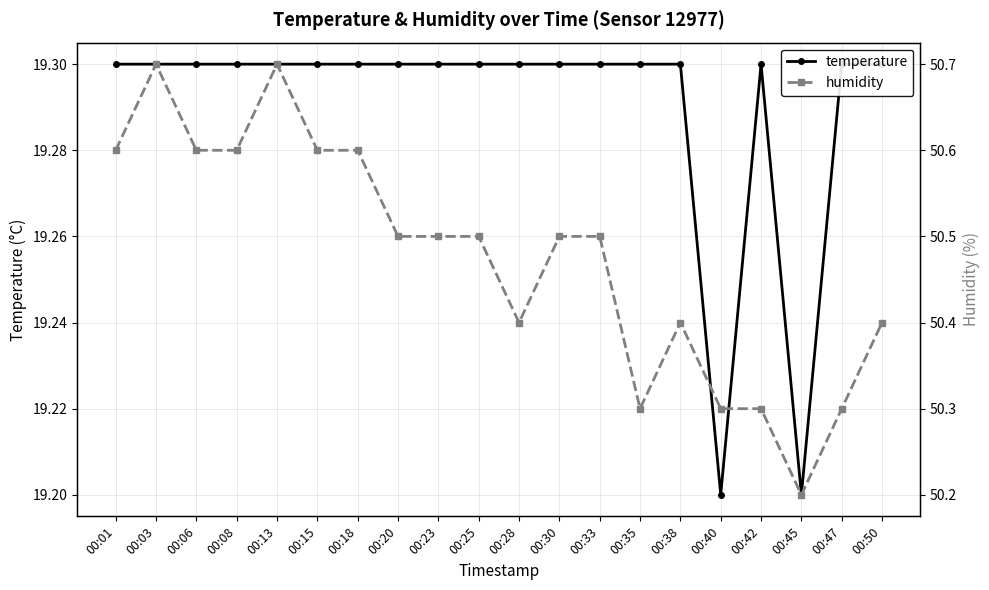

What is the difference between the maximum and minimum values in the temperature series?

0.1